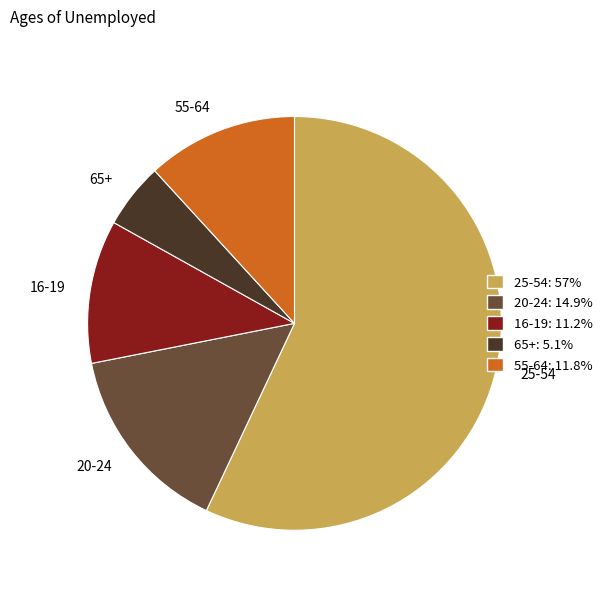

Rank the categories by value from highest to lowest.

25-54, 20-24, 55-64, 16-19, 65+